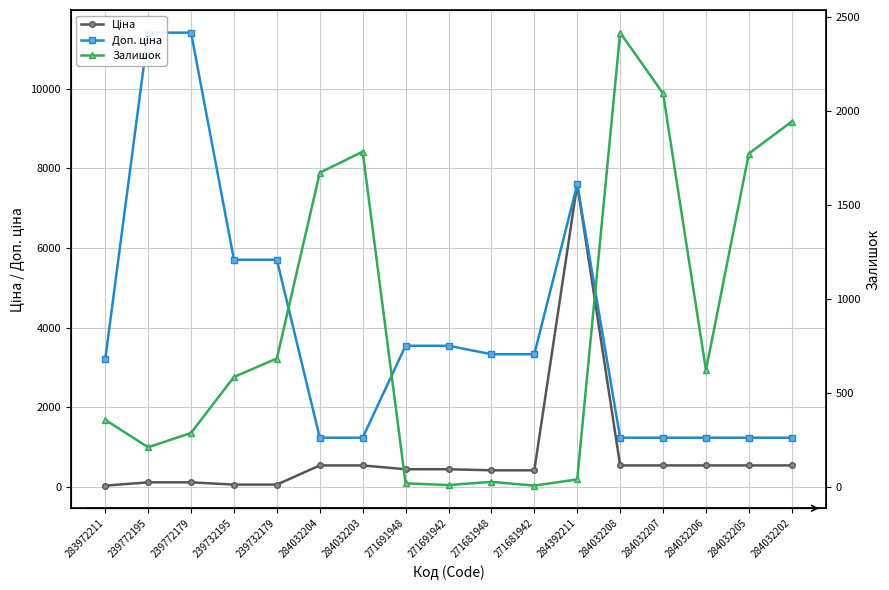

How many distinct data groups are displayed?

3